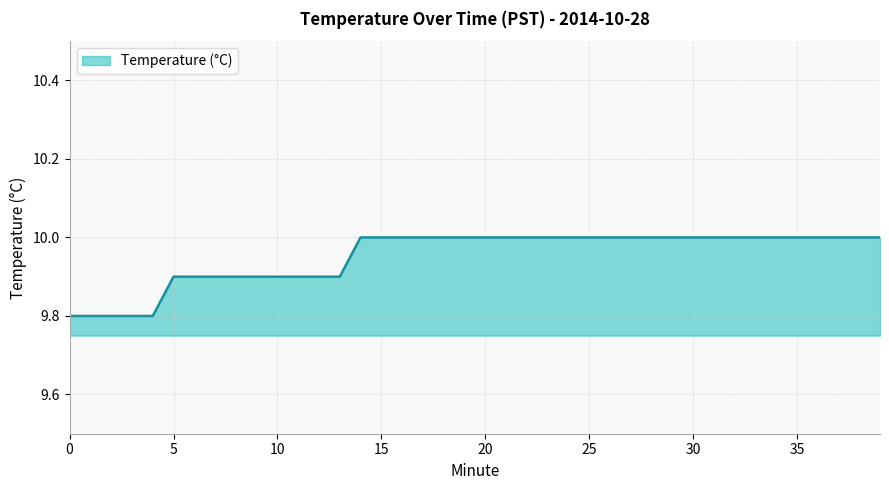

How many lines are shown in the chart?

1